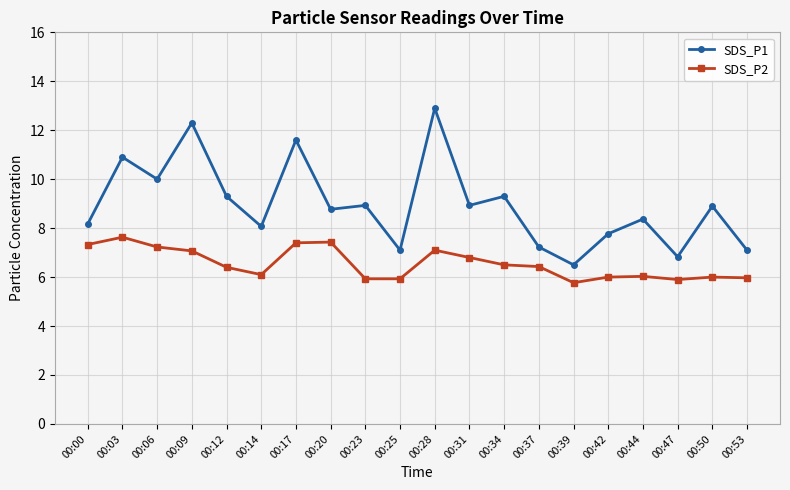

Rank the series by their average value, from highest to lowest.

SDS_P1, SDS_P2